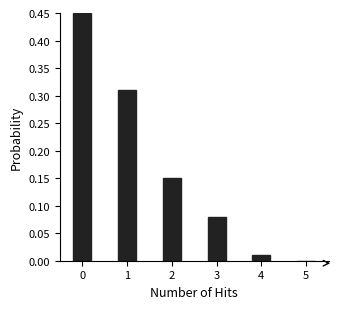

True or false: the data shows 0.0 at 3.

False